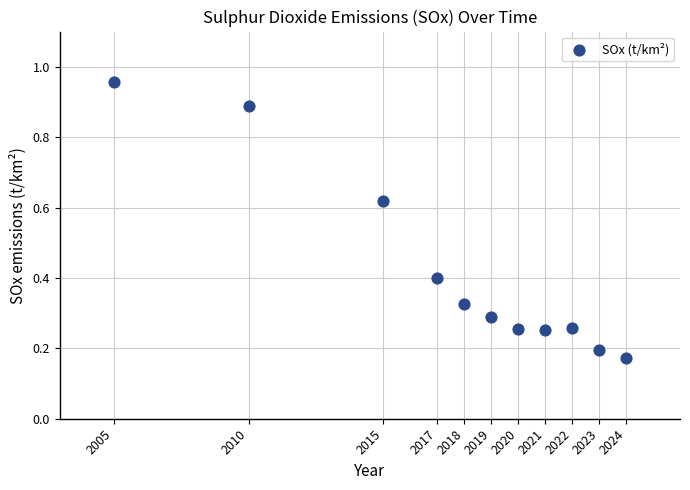

What is the average Y value?

0.4